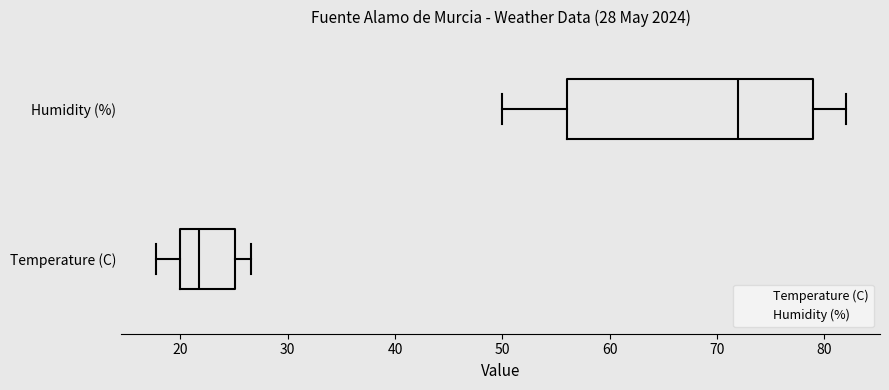

Which box has the furthest to the left median line?

Temperature (C)